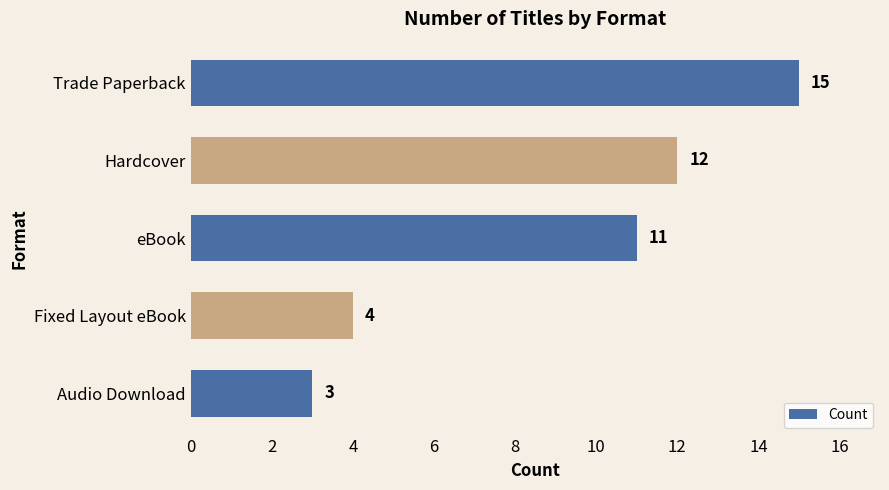

Reading top to bottom, transcribe all the data shown in this chart.

15	12	11	4	3